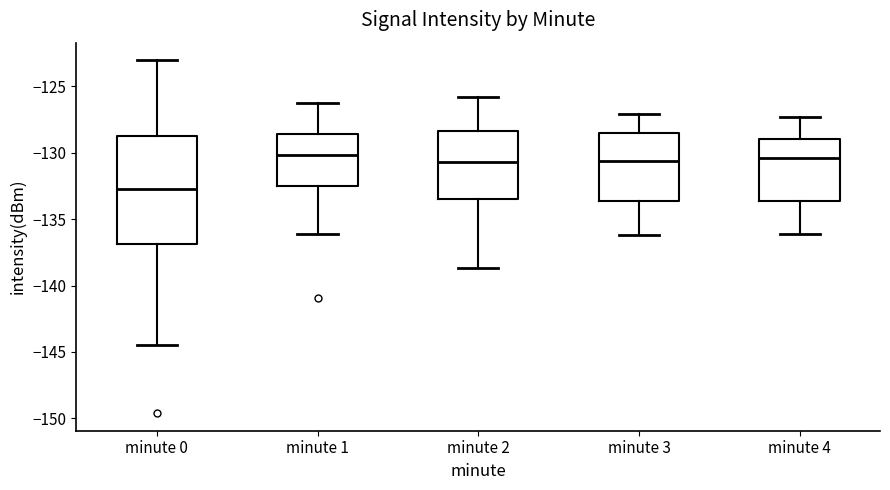

Which box is the tallest, from its lower edge to its upper edge?

minute 0